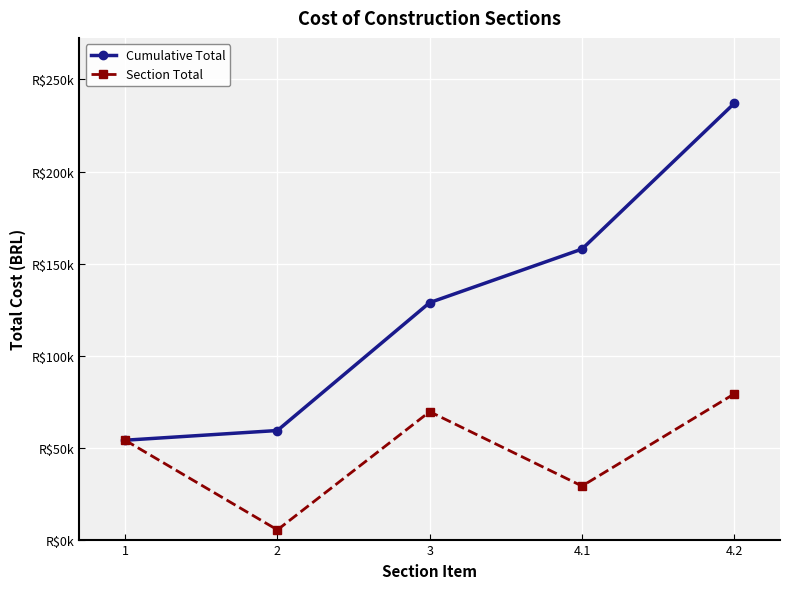

What is the minimum value shown in the chart?

5274.8